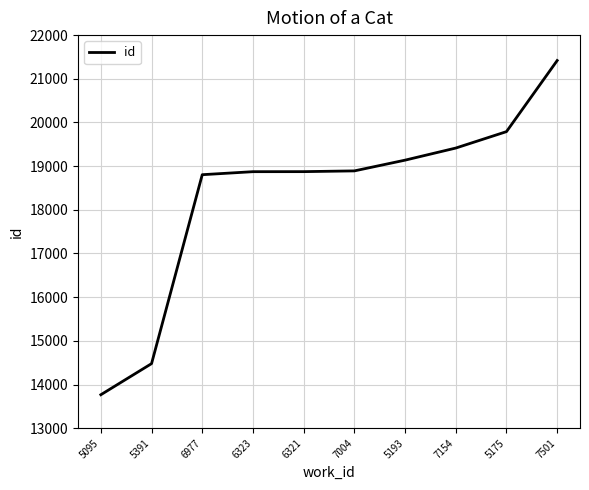

True or false: the data has more than 2 interior local peaks.

False